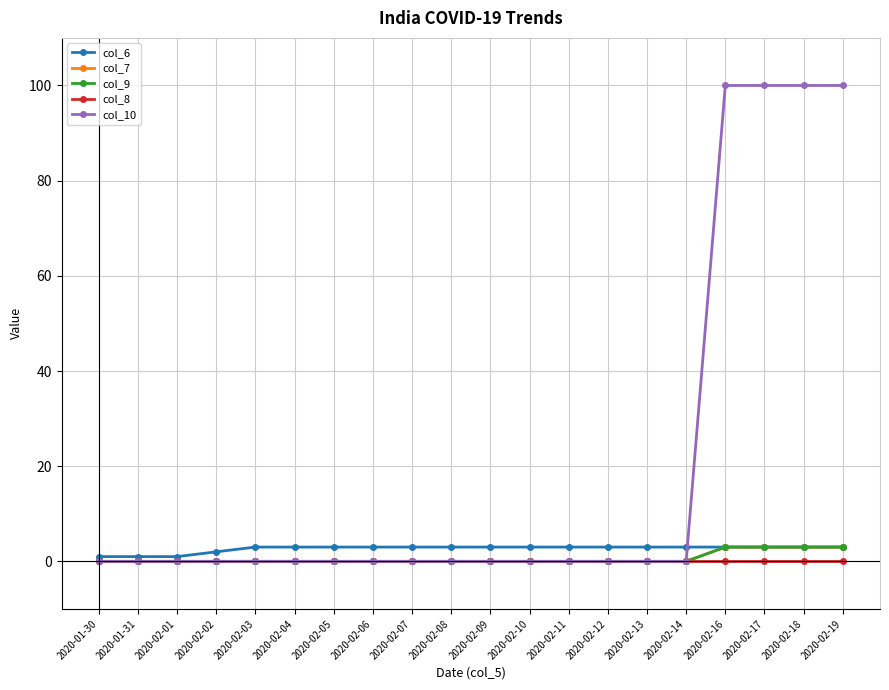

Which series has the widest spread of values?

col_10